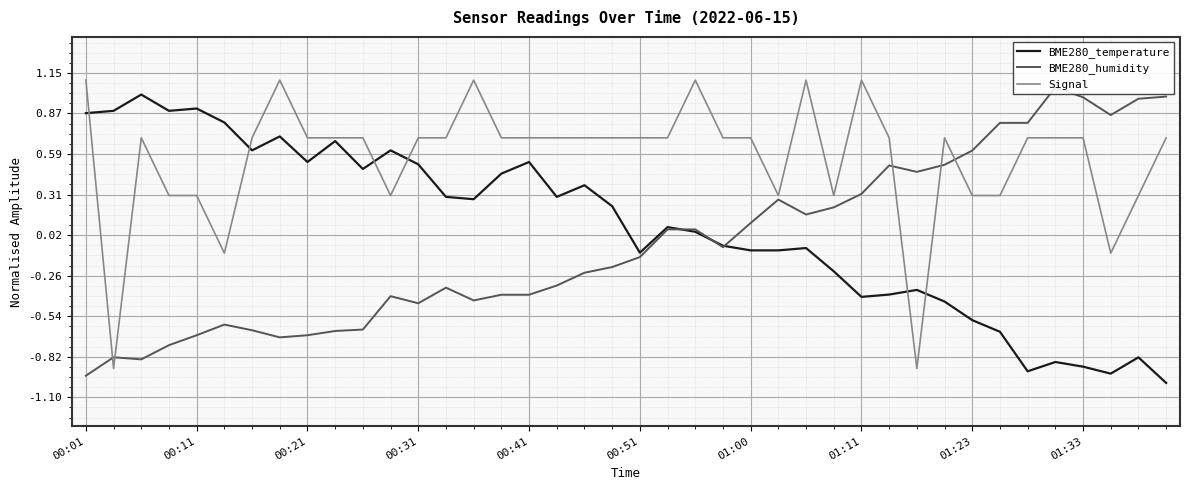

In Signal, how many points are lower than both neighbors (excluding endpoints)?

7